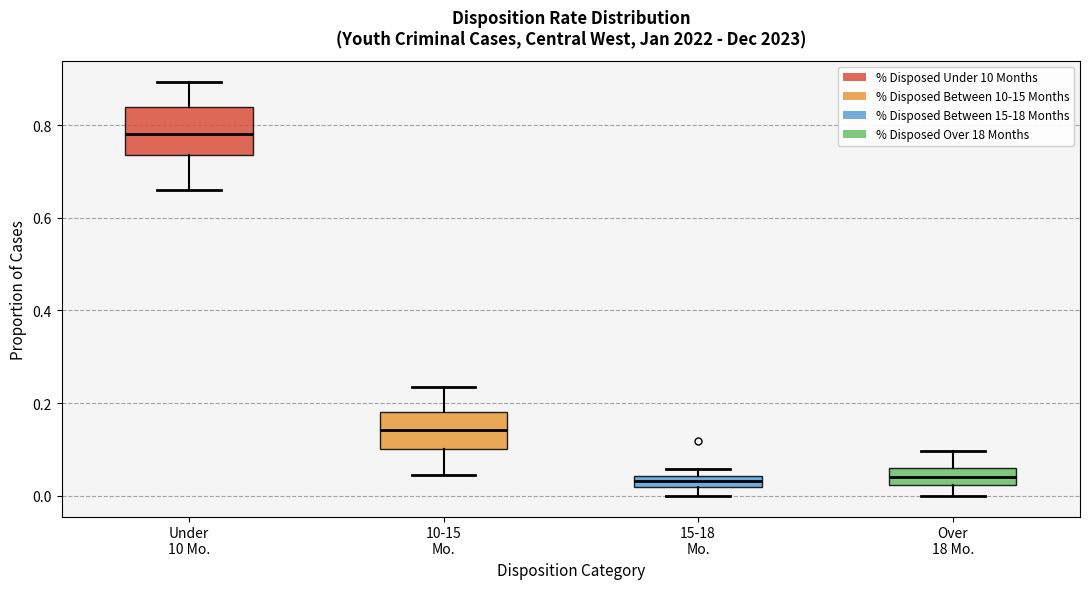

Where does the upper whisker of the box for 10-15 Mo. end on the y-axis? The values are not printed on the chart, so give them approximately, as read against the axis.

0.24